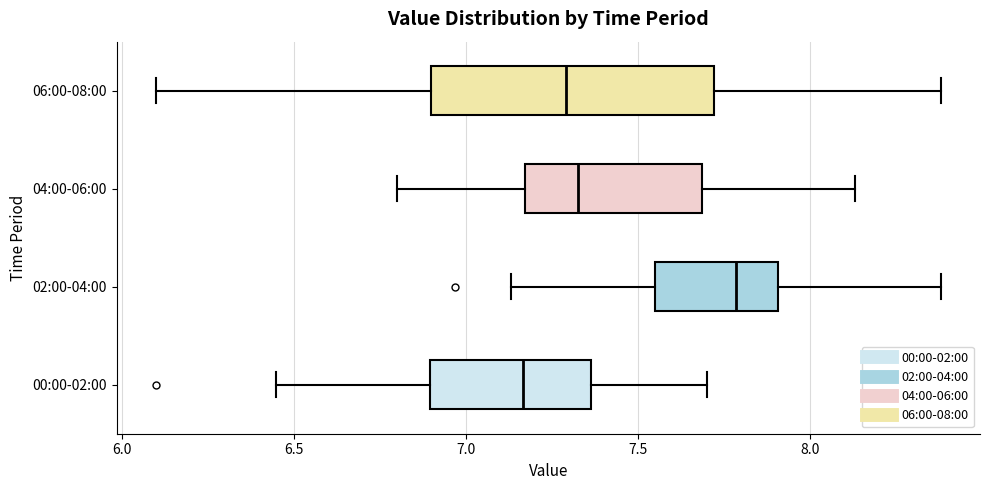

Where does the right whisker of the box for 02:00-04:00 end on the x-axis? The values are not printed on the chart, so give them approximately, as read against the axis.

8.40